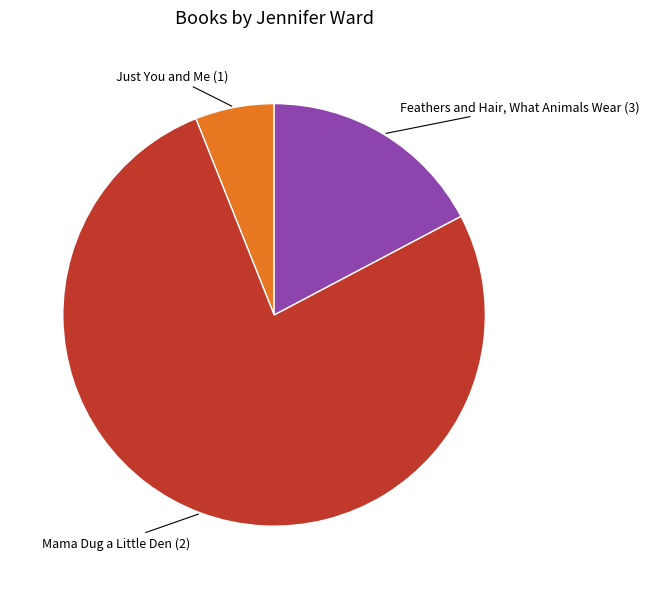

Which category accounts for the majority?

Mama Dug a Little Den (2)